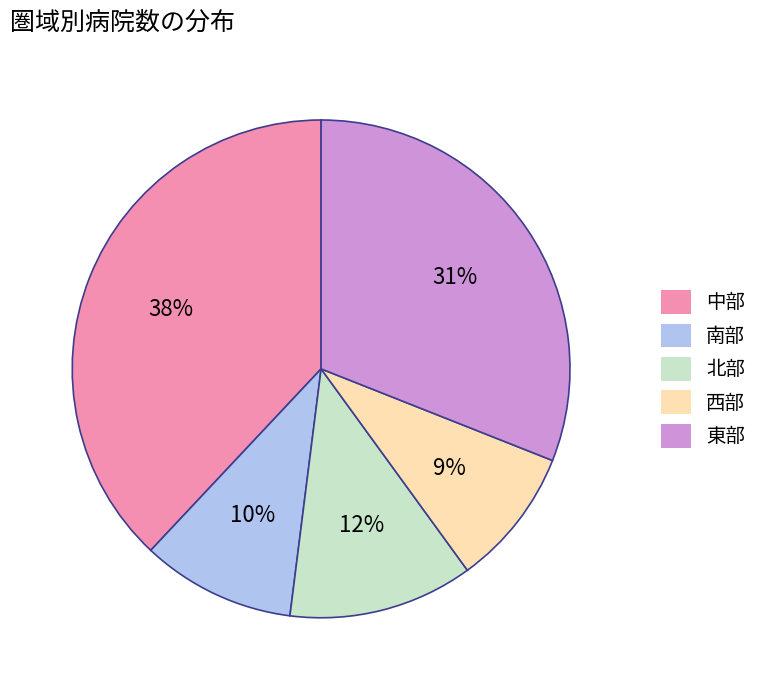

Between 東部 and 中部, which is larger?

中部